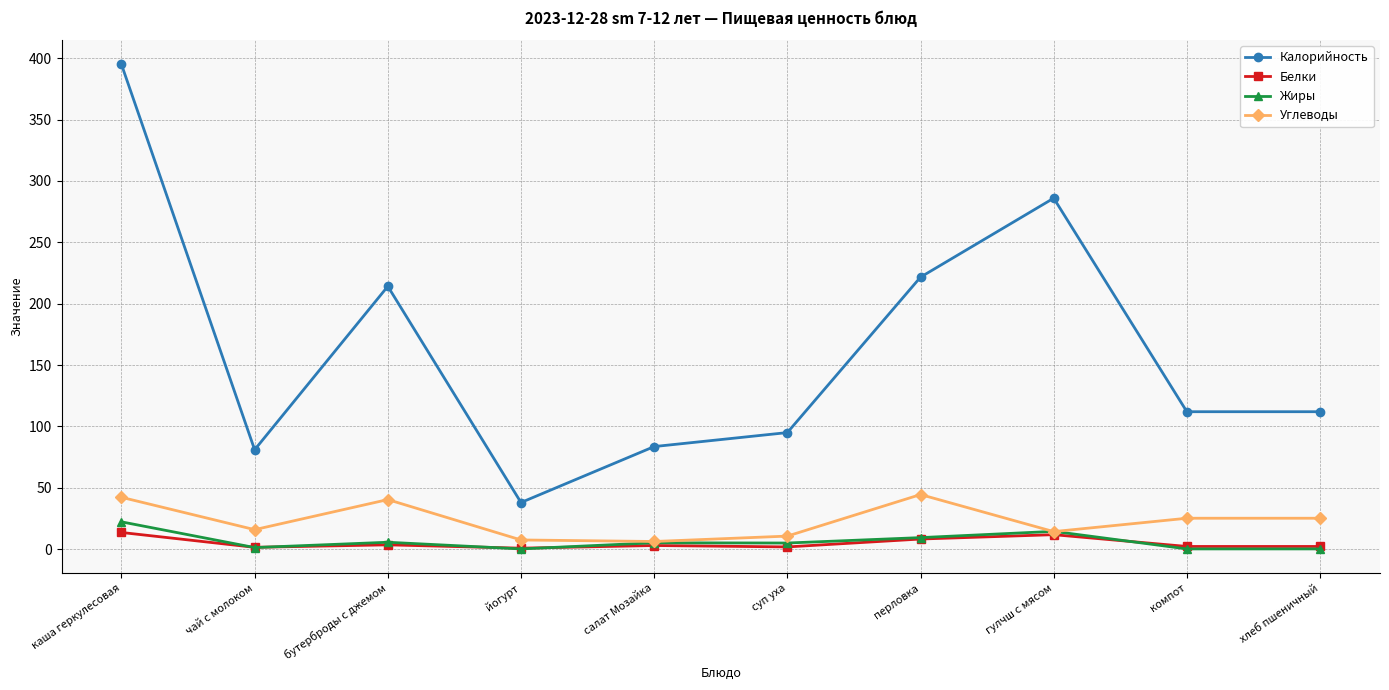

At which category is the sum across all series the highest?

каша геркулесовая